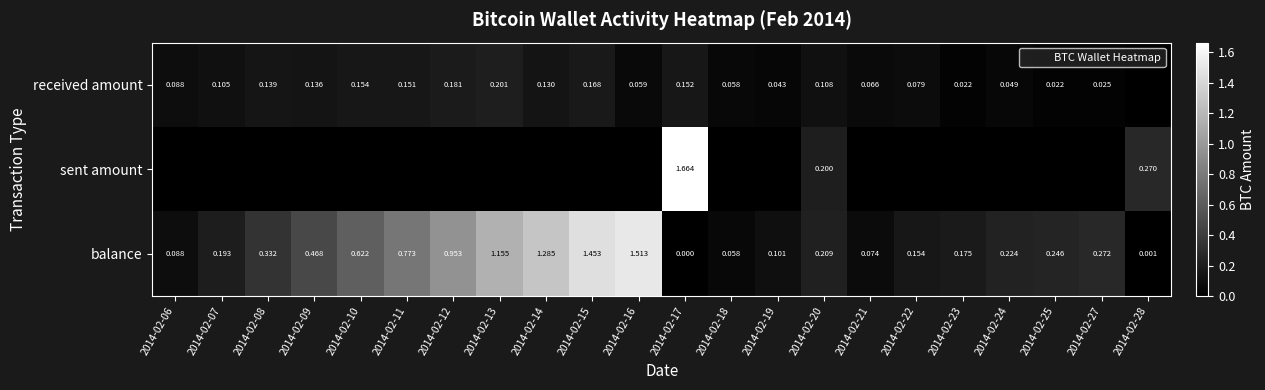

Which label corresponds to the smallest value in the chart?

2014-02-28